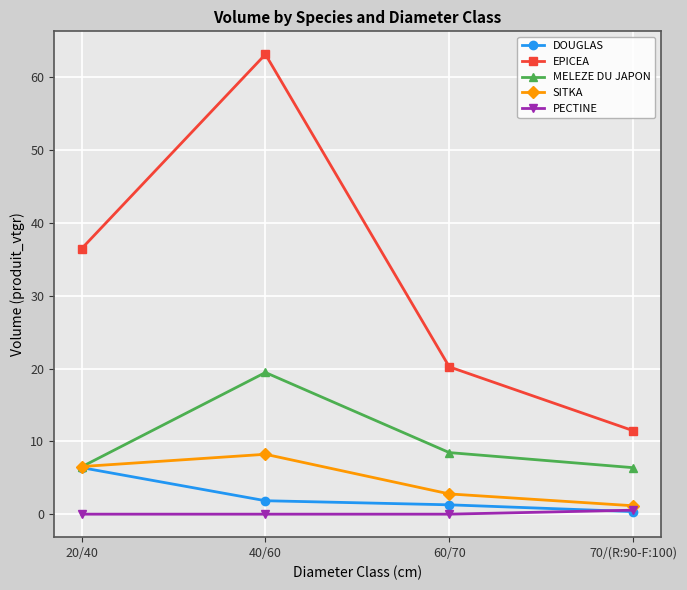

True or false: SITKA and EPICEA intersect in this chart.

False